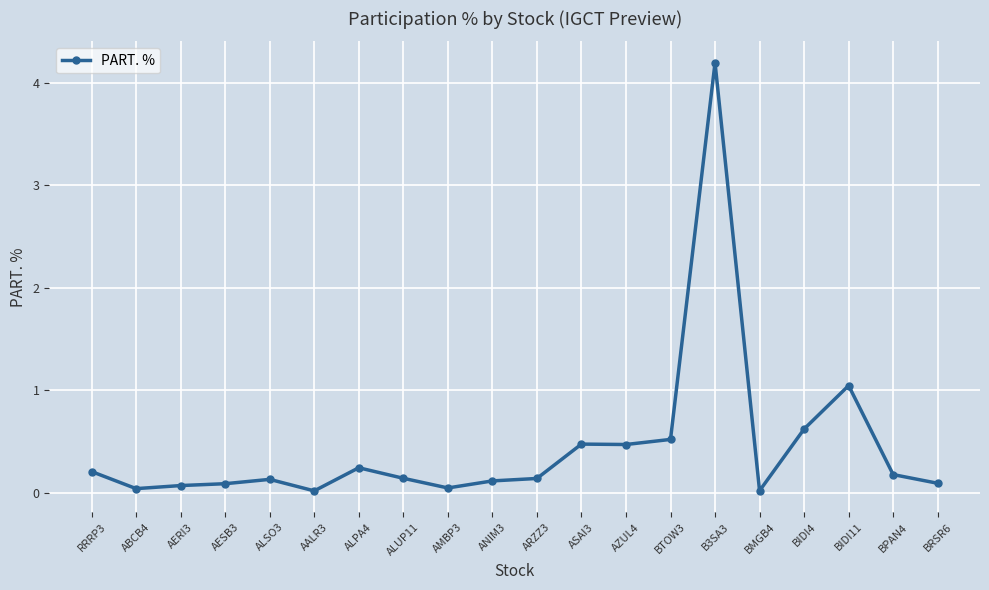

What is the change in value from ALPA4 to BTOW3?

+0.3